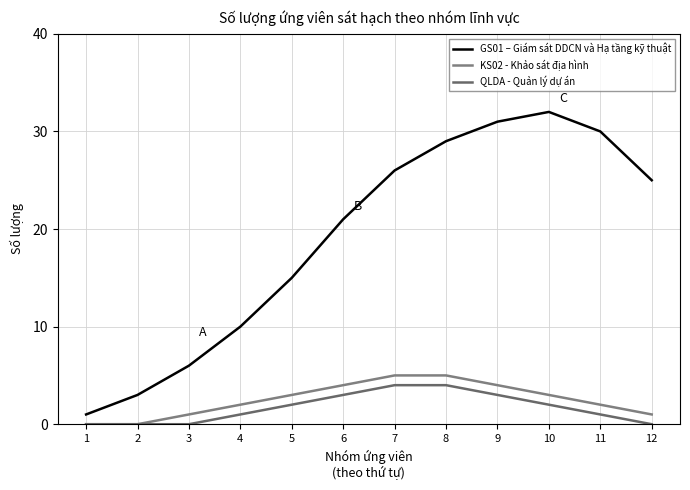

At which label is KS02 - Khảo sát địa hình closest to 2?

4